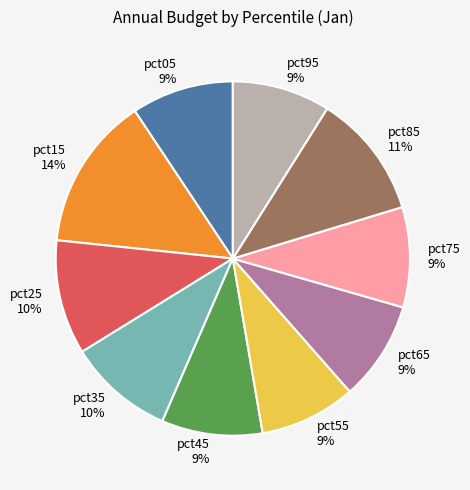

How many slices are in this pie chart?

10